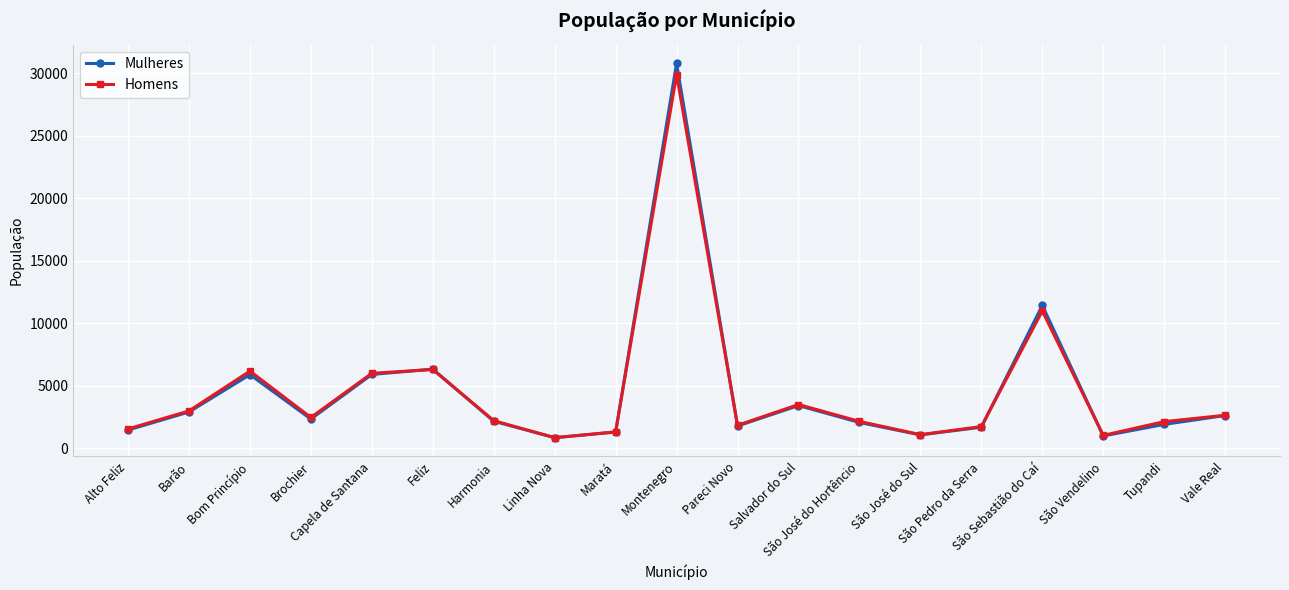

What is the difference between the second highest and minimum values in the Homens series?

10144